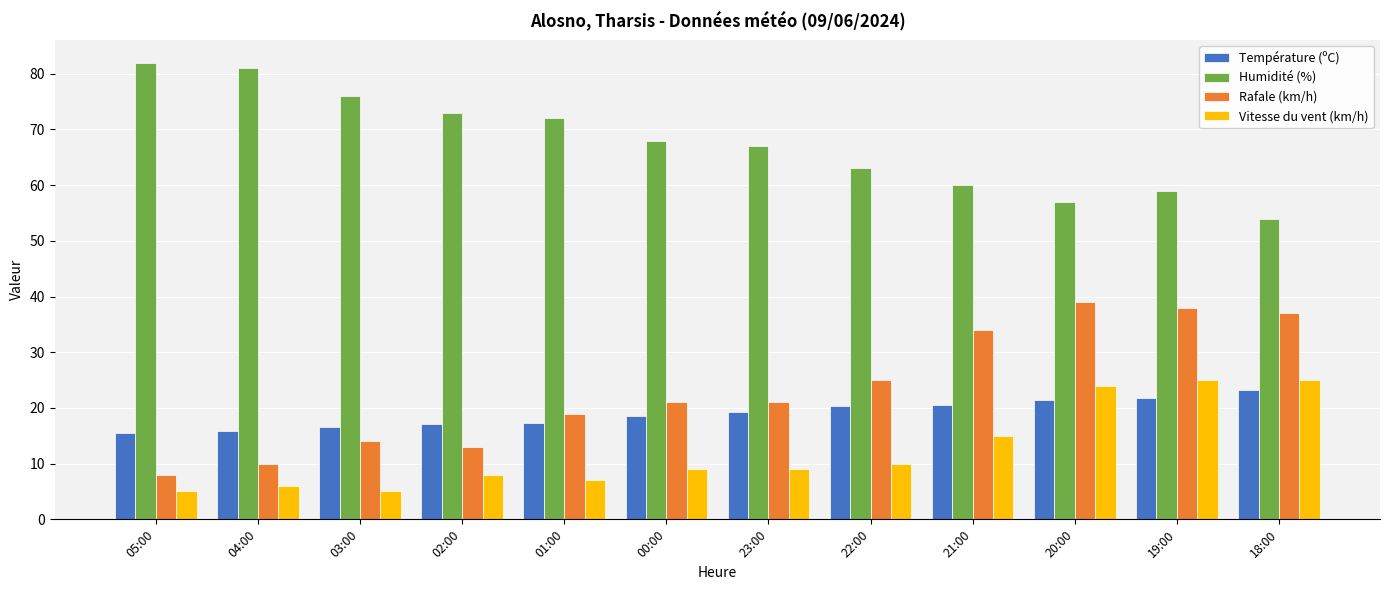

Which series has the largest total across all categories?

Humidité (%)